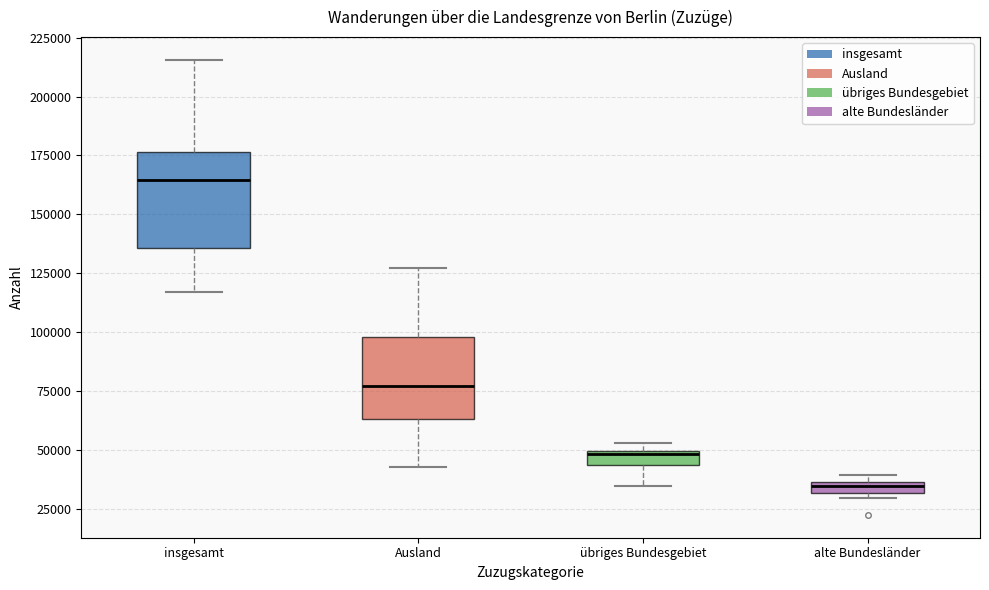

Where is the upper edge of the box for Ausland on the y-axis? The values are not printed on the chart, so give them approximately, as read against the axis.

100000